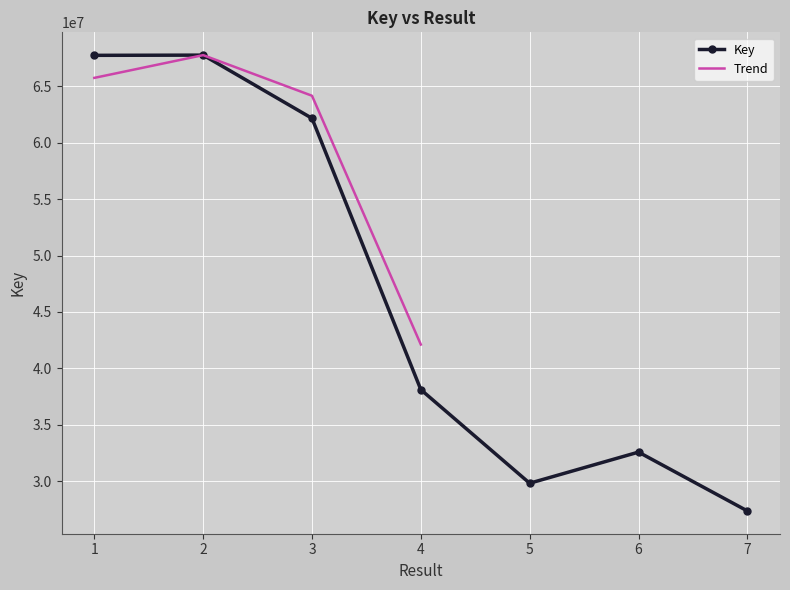

List the labels in order of value, largest first.

2, 1, 3, 4, 6, 5, 7